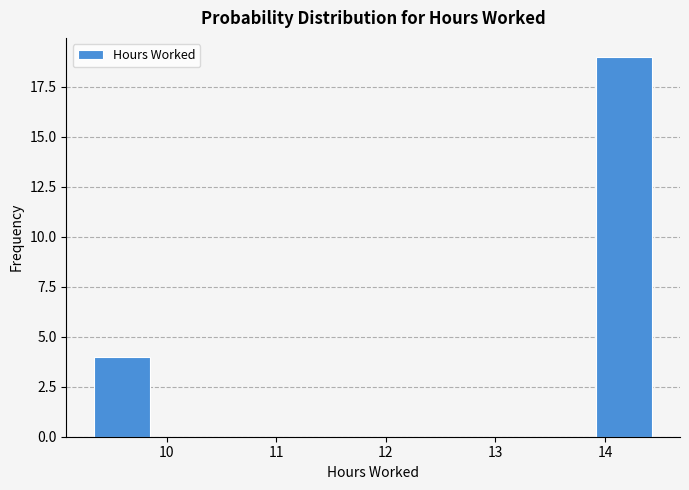

How tall is the bar that spans 13.9 to 14.4 on the x-axis? Neither the bar edges nor the heights are printed on the chart, so give them approximately, as read against the axes.

19